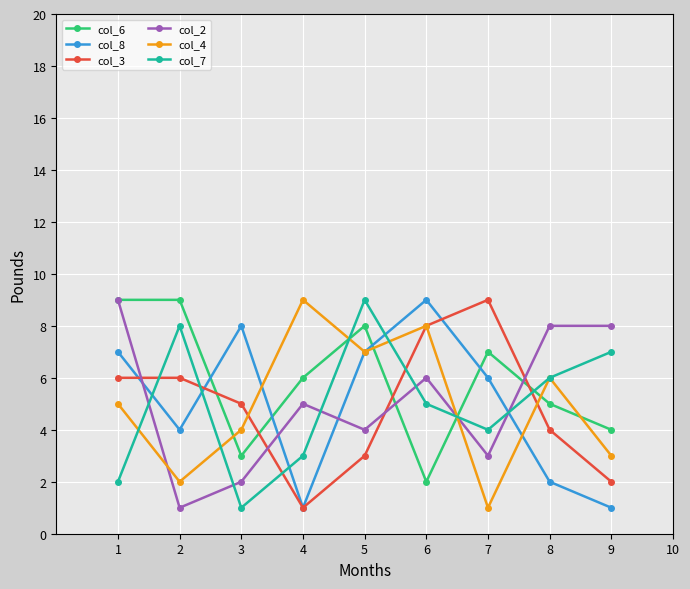

At which label does col_8 first exceed 6?

1